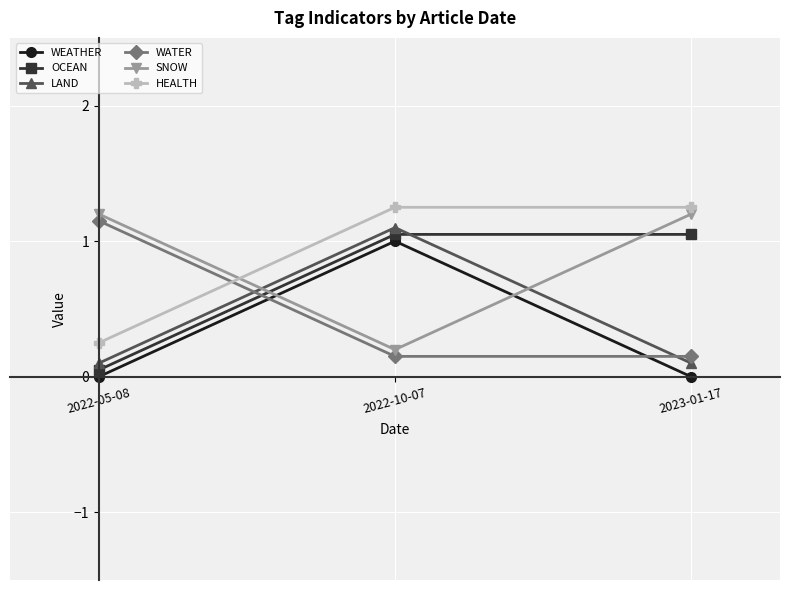

At which category is the sum across all series the highest?

2022-10-07